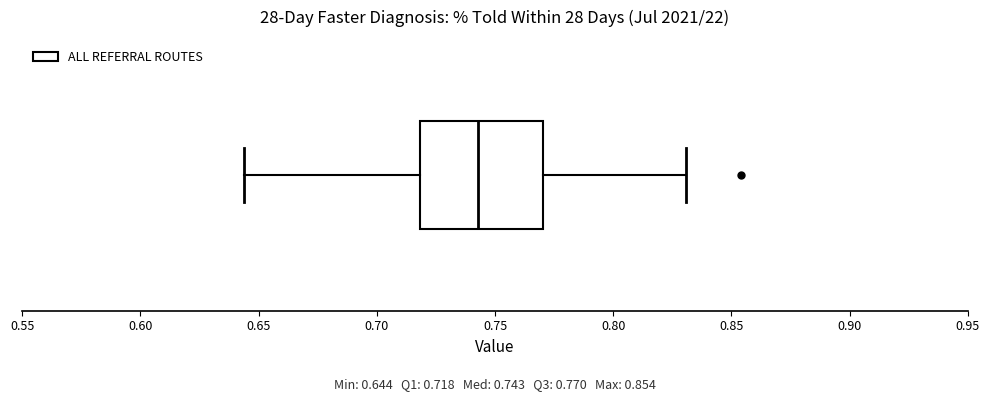

Read this box plot against the x-axis: the position of the median line, the range covered by the box, and the ends of both whiskers. The values are not printed on the chart, so give them approximately, as read against the axis.

median 0.745, box 0.720 to 0.770, whiskers 0.645 to 0.830